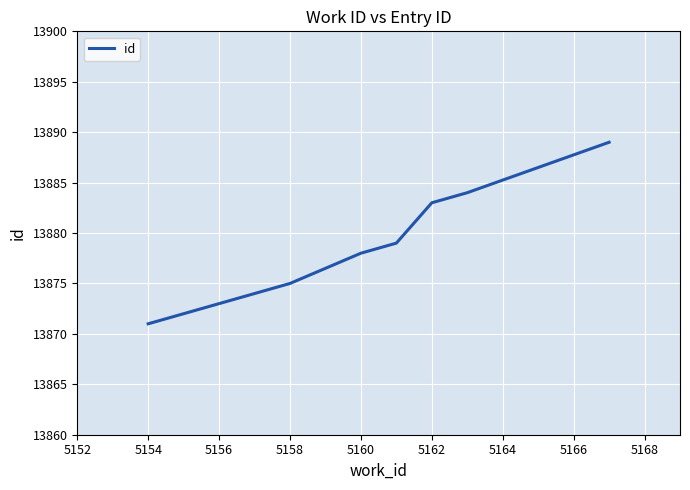

What is the difference between the maximum and minimum values?

18